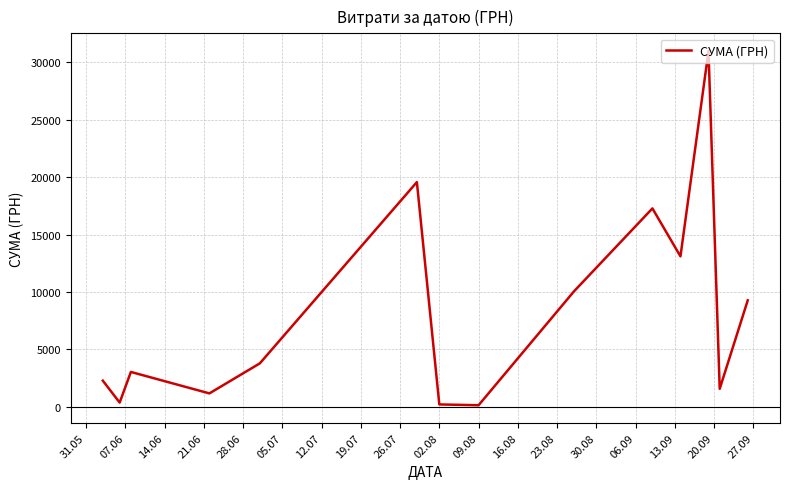

What is the difference between the maximum and minimum values?

30858.8